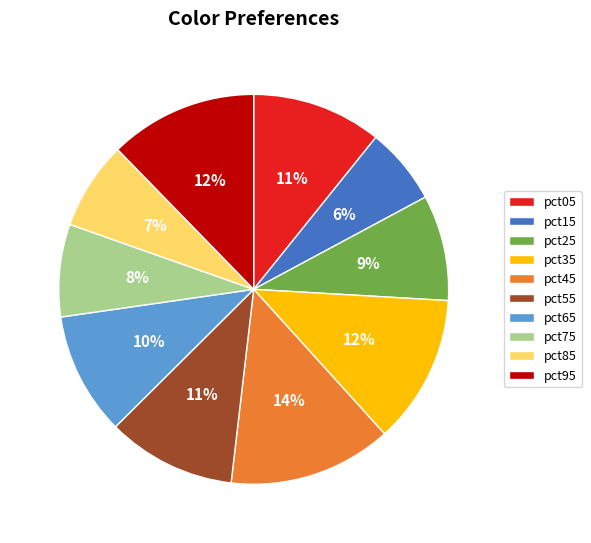

To the nearest percent, what is the average slice percentage?

10%